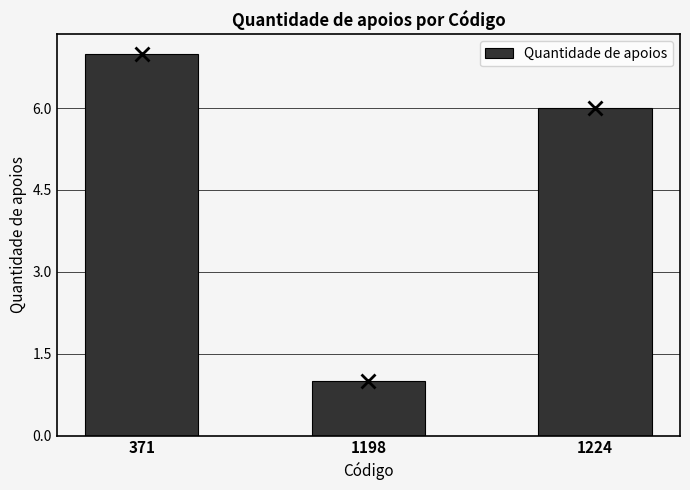

What is the sum of all values?

14